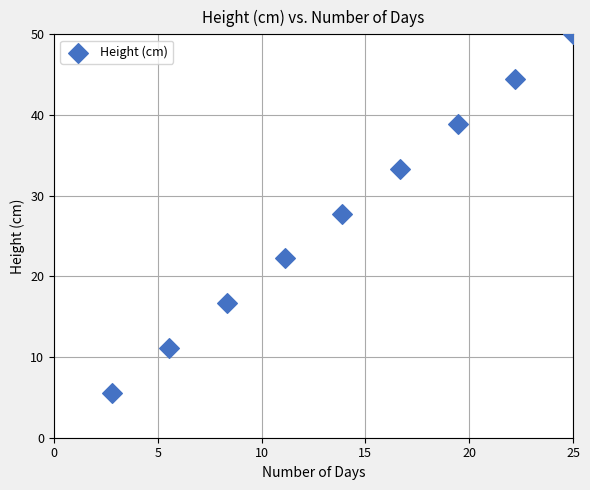

What Y value in the scatter plot is closest to 27?

27.8